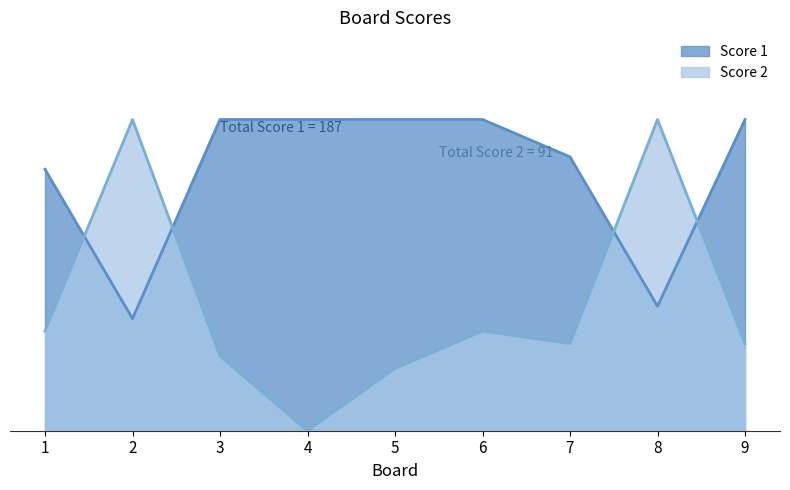

How many interior local valleys does the Score 2 series have?

2